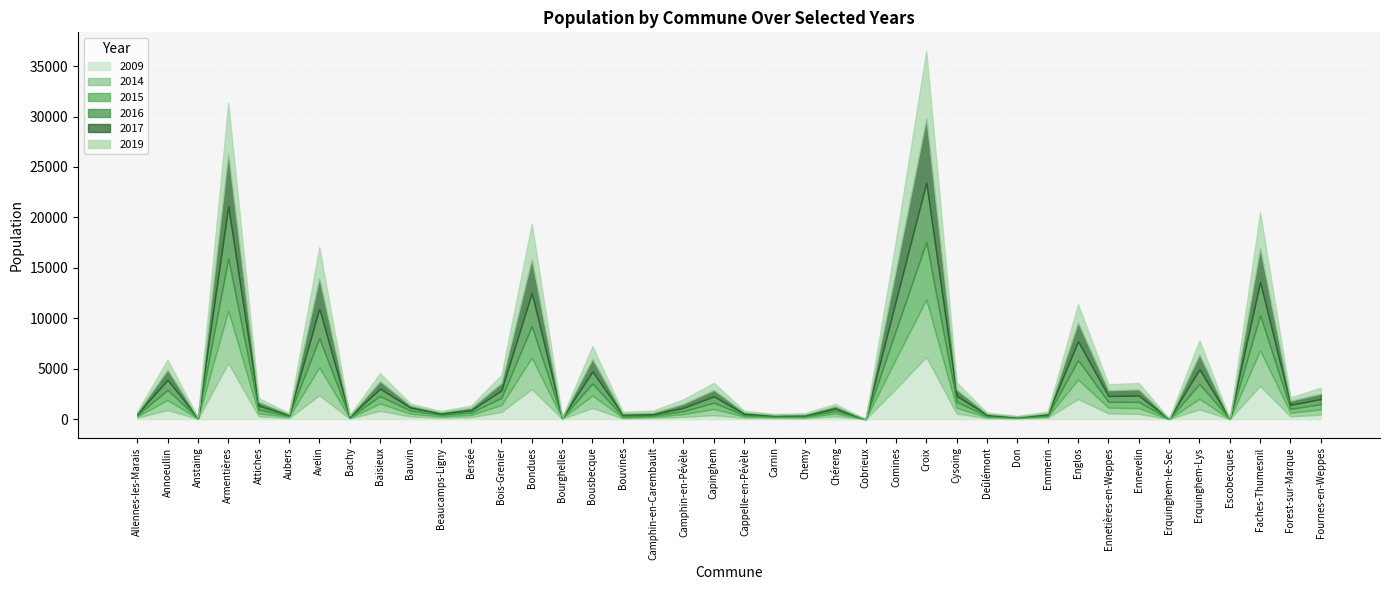

Rank the categories by 2019 value from highest to lowest.

Croix, Armentières, Faches-Thumesnil, Bondues, Avelin, Comines, Englos, Erquinghem-Lys, Bousbecque, Annoeullin, Bois-Grenier, Baisieux, Capinghem, Cysoing, Ennevelin, Fournes-en-Weppes, Ennetières-en-Weppes, Camphin-en-Pévèle, Attiches, Forest-sur-Marque, Chéreng, Bersée, Camphin-en-Carembault, Bauvin, Bouvines, Cappelle-en-Pévèle, Emmerin, Beaucamps-Ligny, Deûlémont, Allennes-les-Marais, Chemy, Aubers, Bachy, Carnin, Don, Anstaing, Bourghelles, Erquinghem-le-Sec, Escobecques, Cobrieux